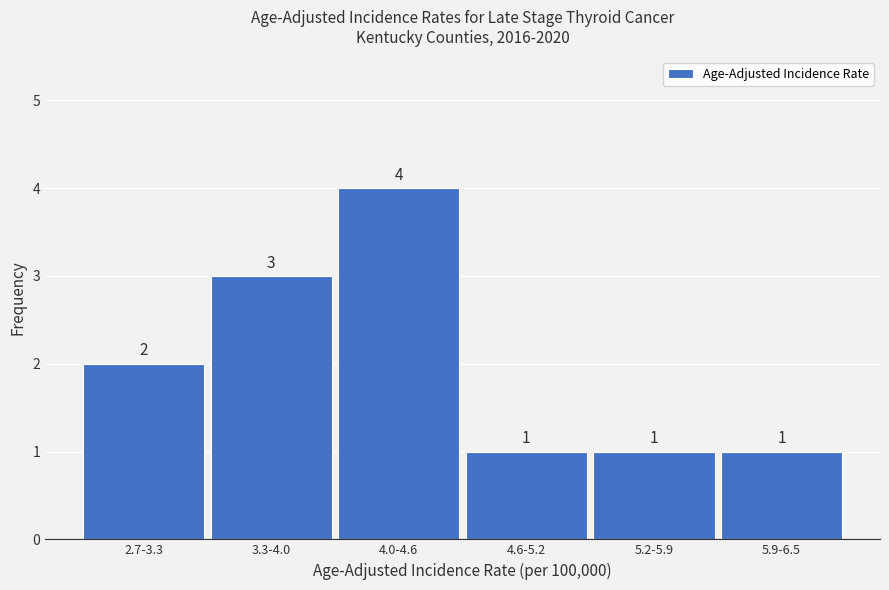

Reading left to right, what are all the values shown in this chart?

2	3	4	1	1	1